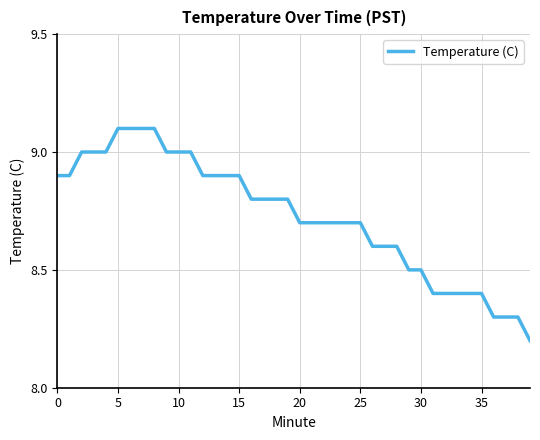

What is the greatest value displayed?

9.1